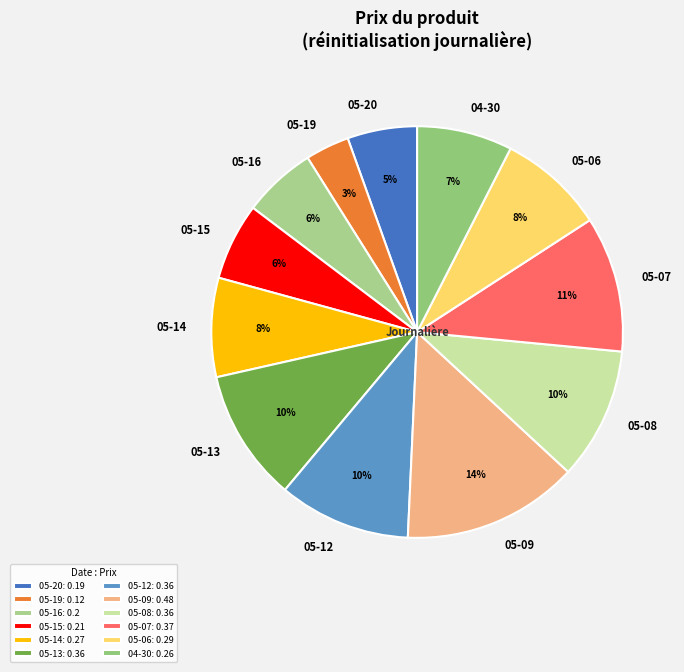

The 05-07 slice represents 11% of the pie. True or false?

True